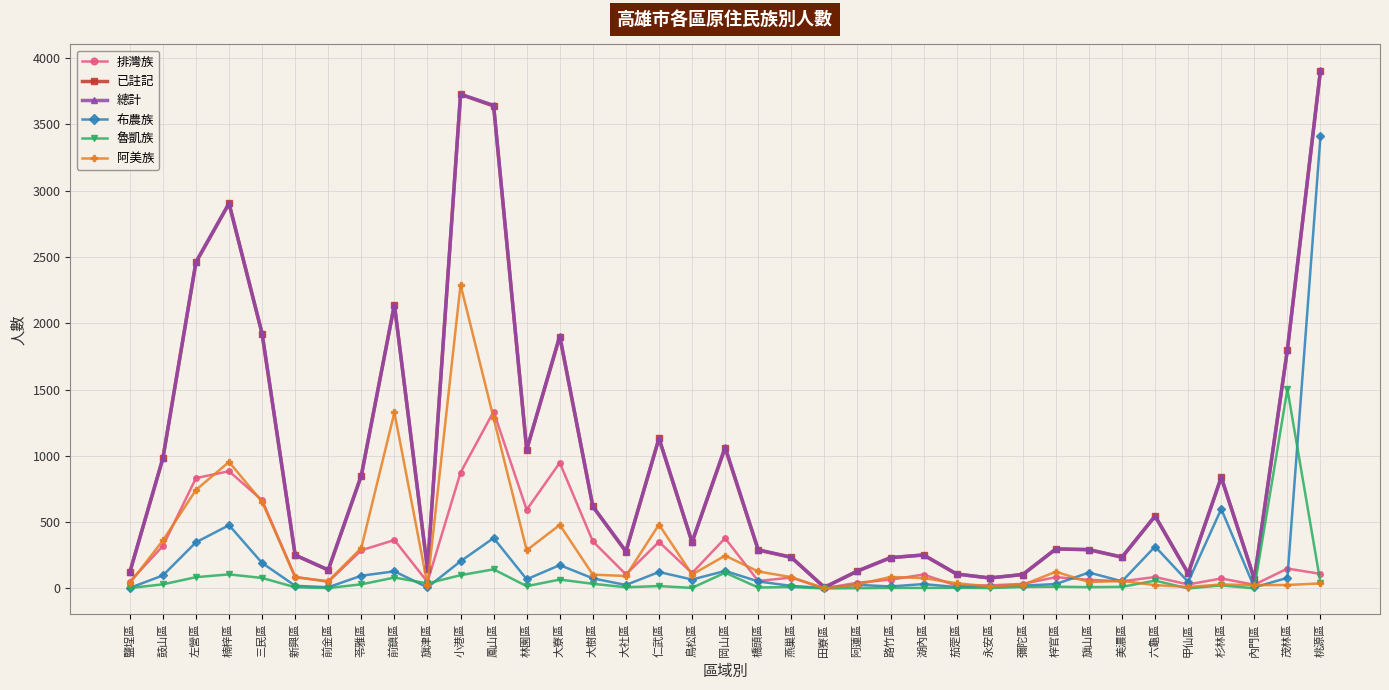

What is the total value across all series at 大社區?

793